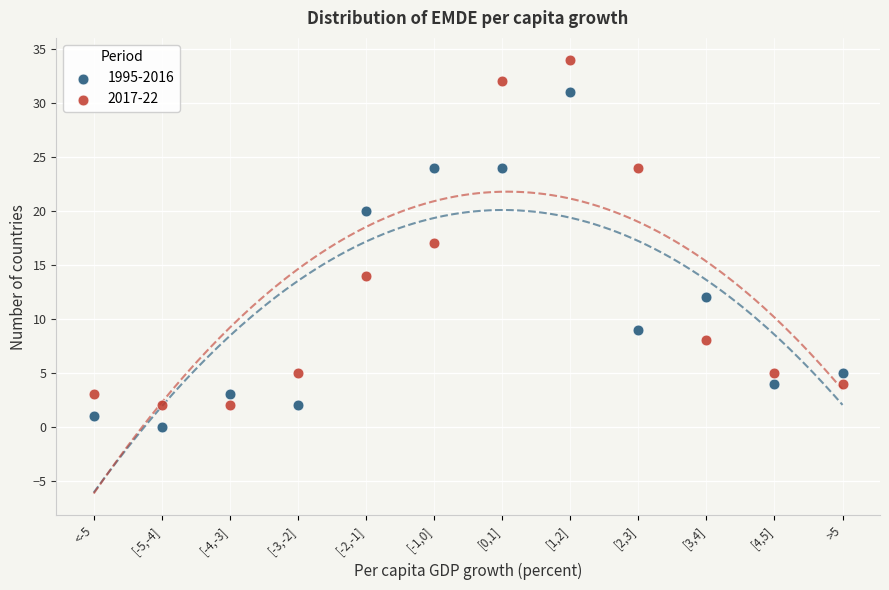

Which series reaches the minimum Y coordinate?

1995-2016